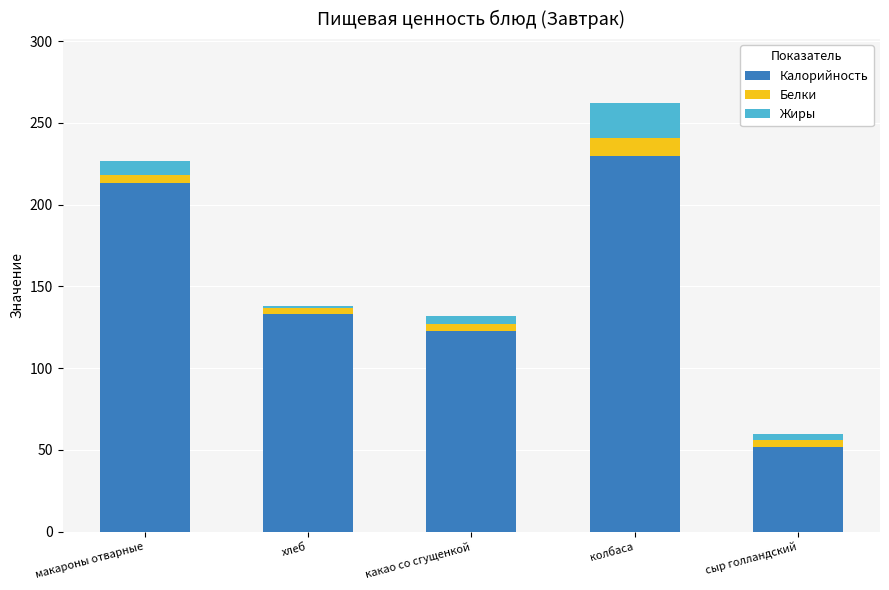

What is the difference between the maximum and minimum values in the Калорийность series?

178.0